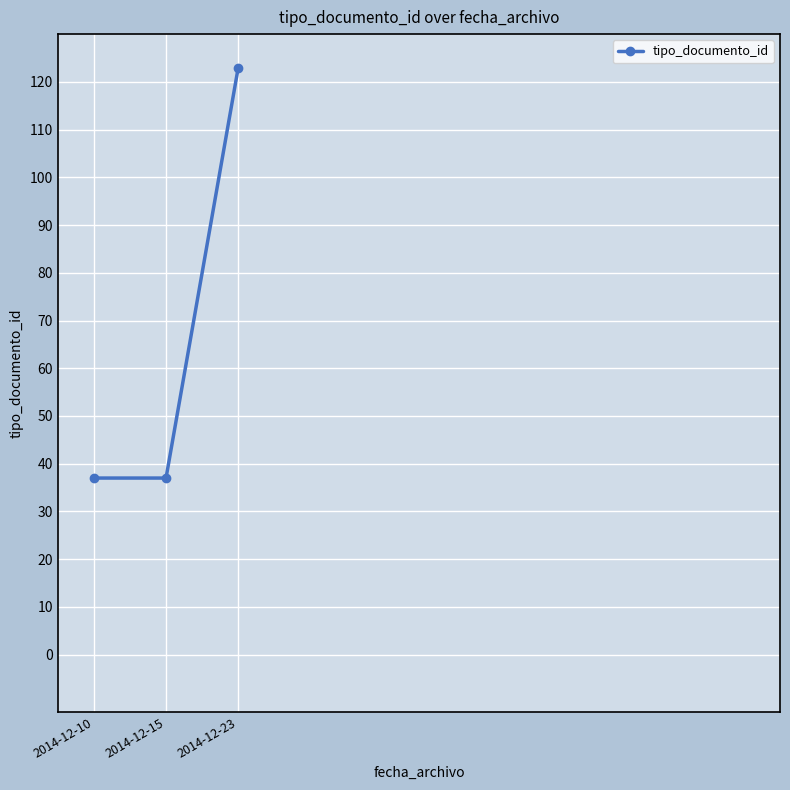

What is the approximate value at 2014-12-15?

37